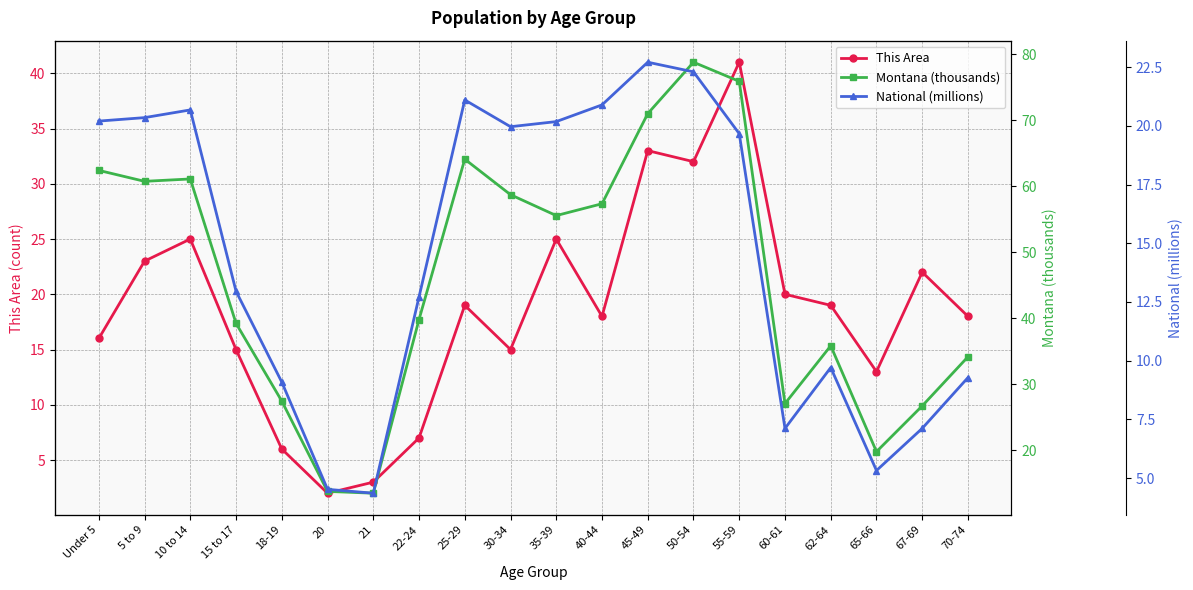

Reading left to right, extract all data points from this chart.

This Area: Under 5=16.0	5 to 9=23.0	10 to 14=25.0	15 to 17=15.0	18-19=6.0	20=2.0	21=3.0	22-24=7.0	25-29=19.0	30-34=15.0	35-39=25.0	40-44=18.0	45-49=33.0	50-54=32.0	55-59=41.0	60-61=20.0	62-64=19.0	65-66=13.0	67-69=22.0	70-74=18.0
Montana (thousands): Under 5=62.4	5 to 9=60.8	10 to 14=61.1	15 to 17=39.3	18-19=27.5	20=13.8	21=13.5	22-24=39.8	25-29=64.1	30-34=58.7	35-39=55.6	40-44=57.4	45-49=71.0	50-54=78.8	55-59=75.9	60-61=27.1	62-64=35.8	65-66=19.8	67-69=26.7	70-74=34.2
National (millions): Under 5=20.2	5 to 9=20.3	10 to 14=20.7	15 to 17=13.0	18-19=9.1	20=4.5	21=4.4	22-24=12.7	25-29=21.1	30-34=20.0	35-39=20.2	40-44=20.9	45-49=22.7	50-54=22.3	55-59=19.7	60-61=7.1	62-64=9.7	65-66=5.3	67-69=7.1	70-74=9.3